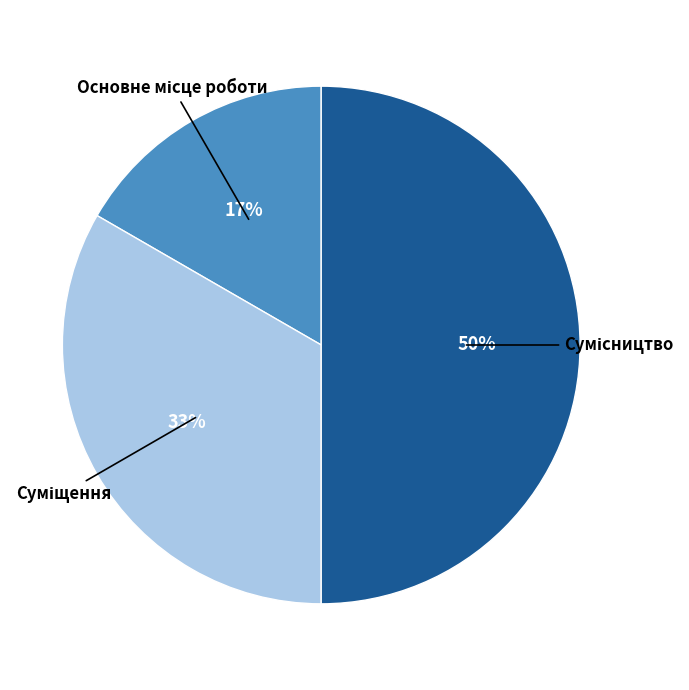

To the nearest percent, what is the difference between the largest and smallest slice percentages?

33%